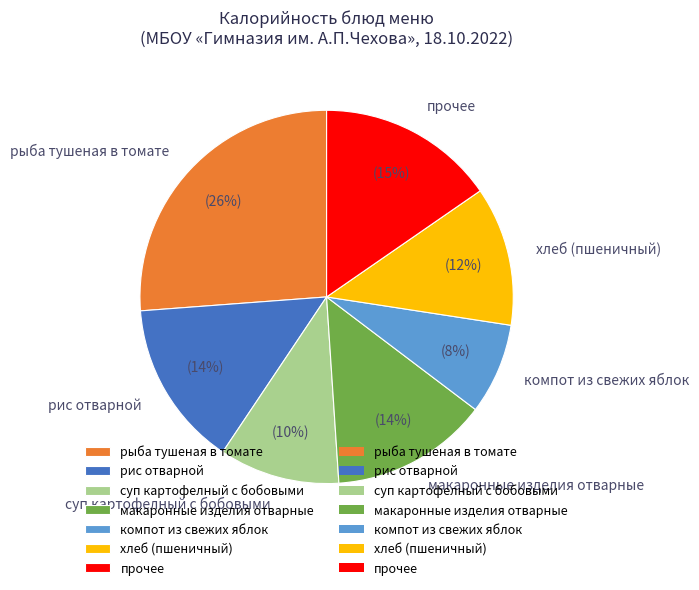

Is it true that прочее is 15% of the pie?

True